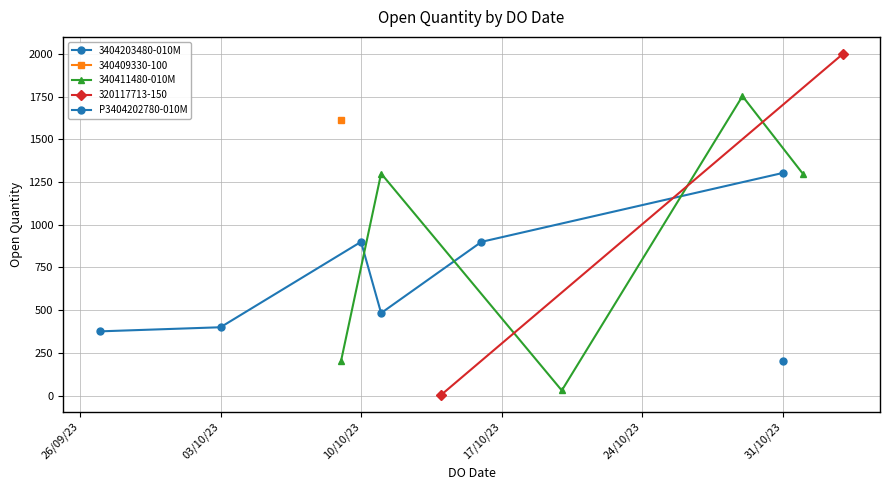

What is the sum of all values?

12766